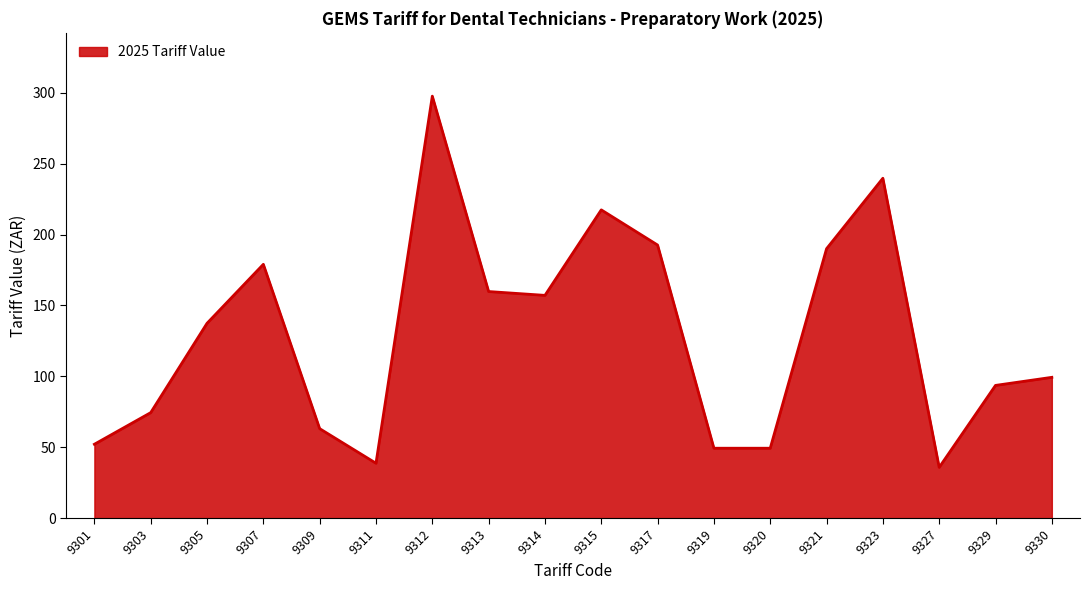

What value does the data have at 9317?

192.6